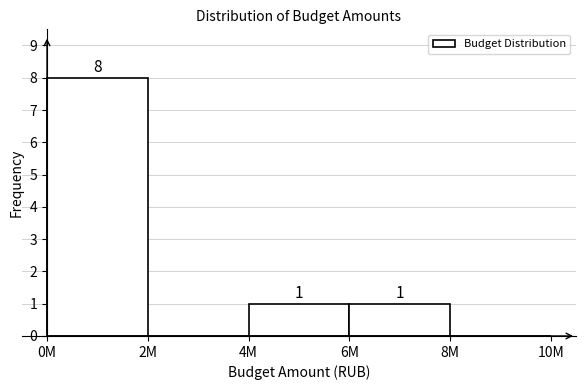

Reading right to left, transcribe all the data shown in this chart.

8M=0	6M=1	4M=1	2M=0	0M=8